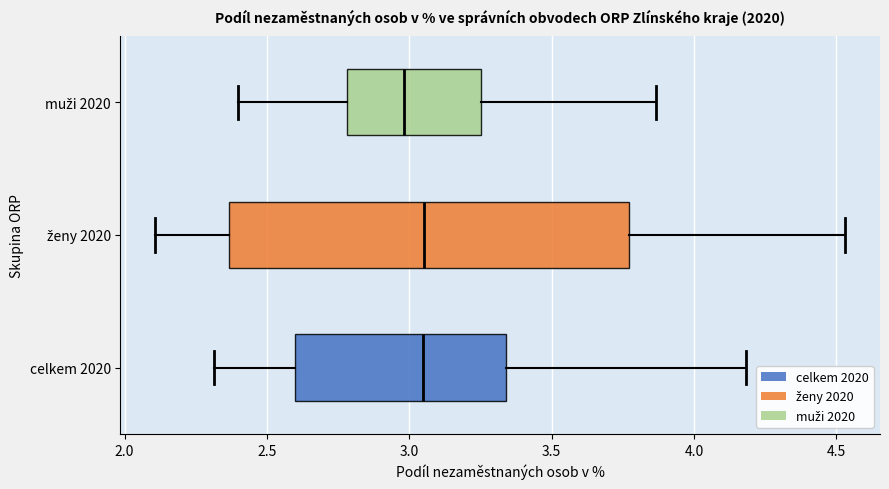

Which box's median line is the furthest to the left?

muži 2020